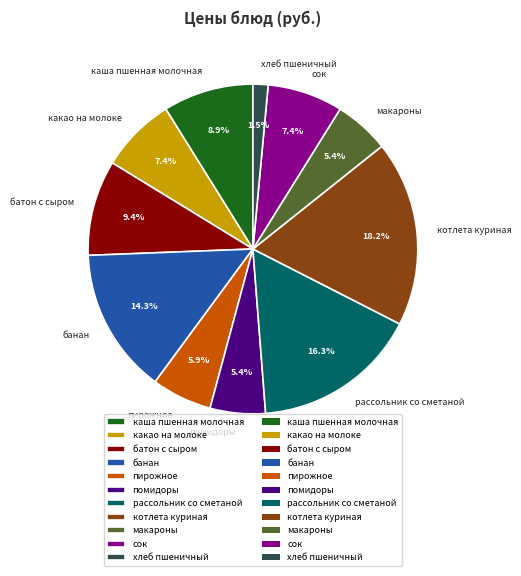

The пирожное slice represents 16% of the pie. True or false?

False